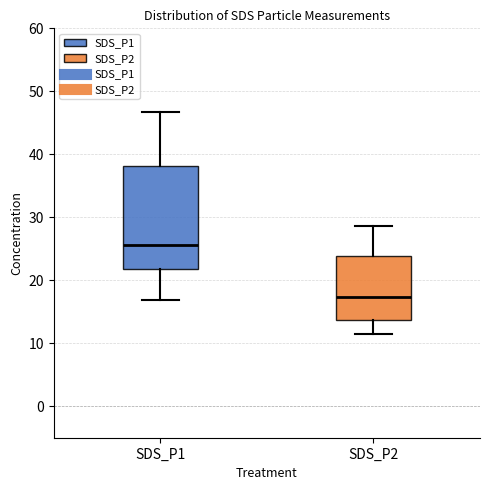

Reading left to right, read every box against the y-axis: the position of its median line, the range the box covers, and the ends of its whiskers. The values are not printed on the chart, so give them approximately, as read against the axis.

SDS_P1: median 26, box 22 to 38, whiskers 17 to 47
SDS_P2: median 17, box 14 to 24, whiskers 11 to 29